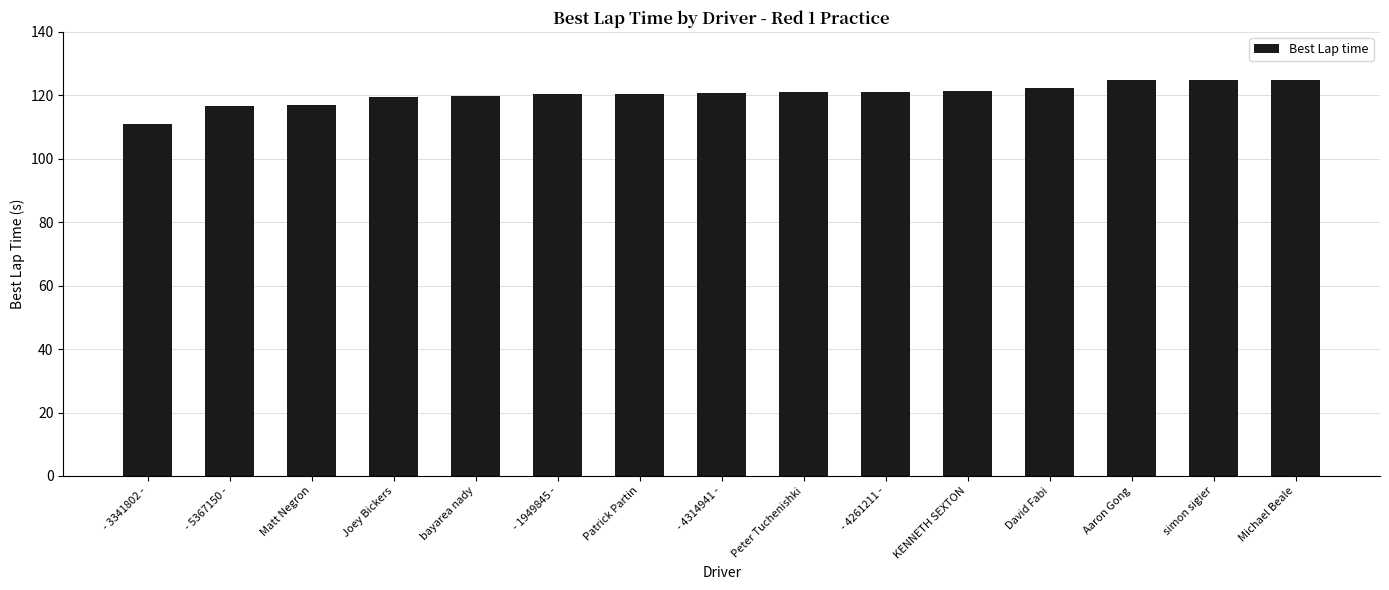

What is the difference between the maximum and second lowest values?

8.4